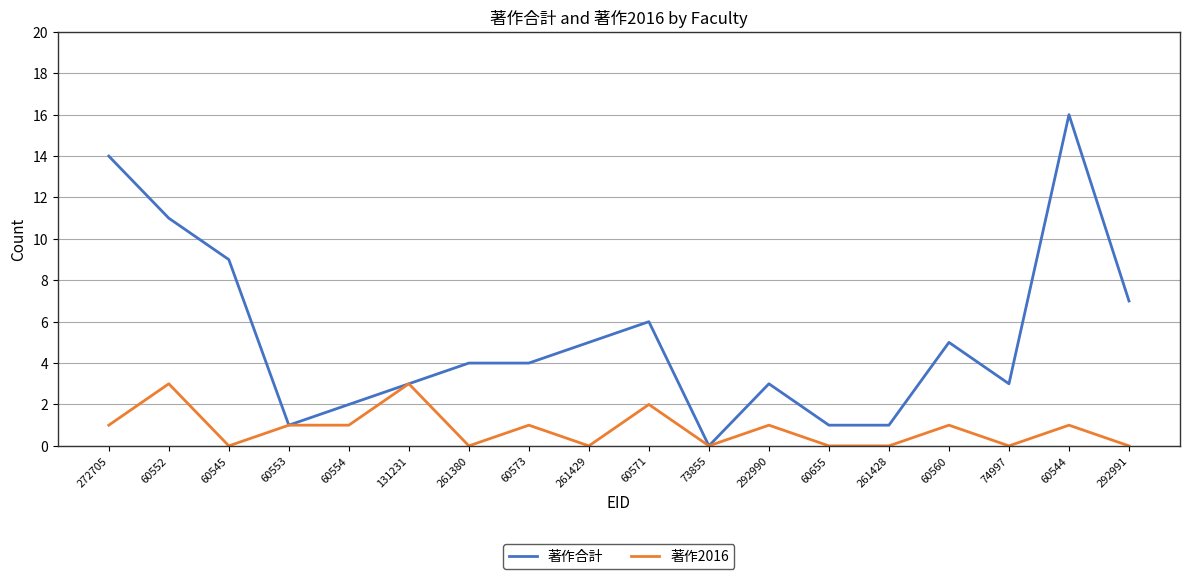

How many series are shown in this chart?

2